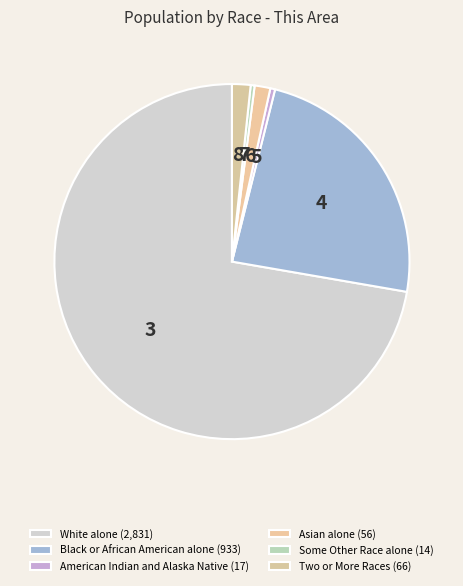

Between Some Other Race alone and American Indian and Alaska Native, which is larger?

American Indian and Alaska Native